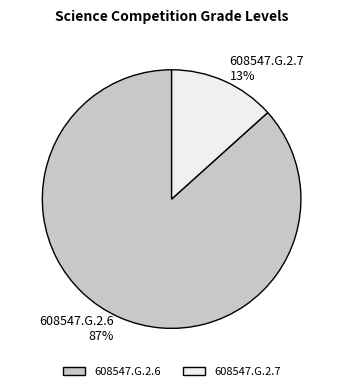

Is there any slice that represents more than half of the pie?

Yes